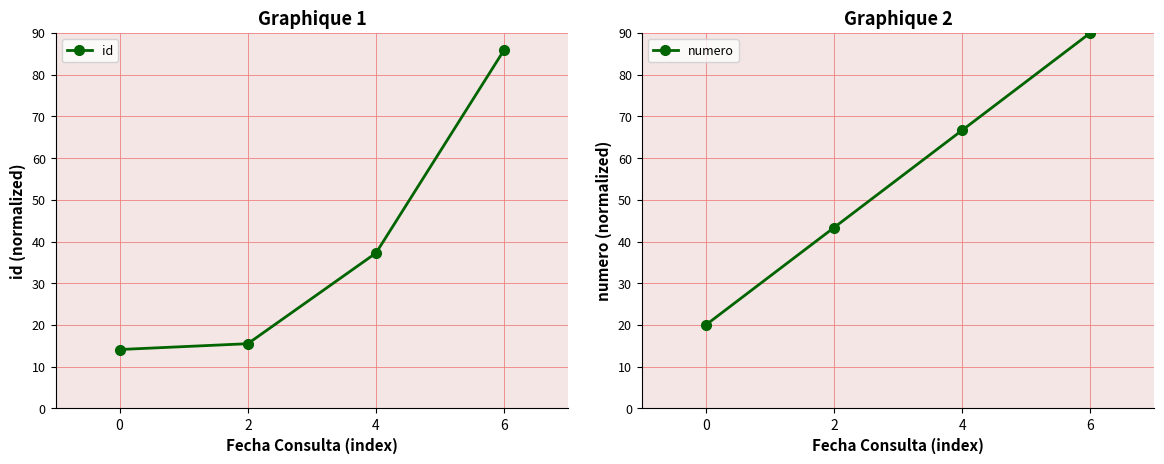

Is it true that id equals 15.5 at 2?

True